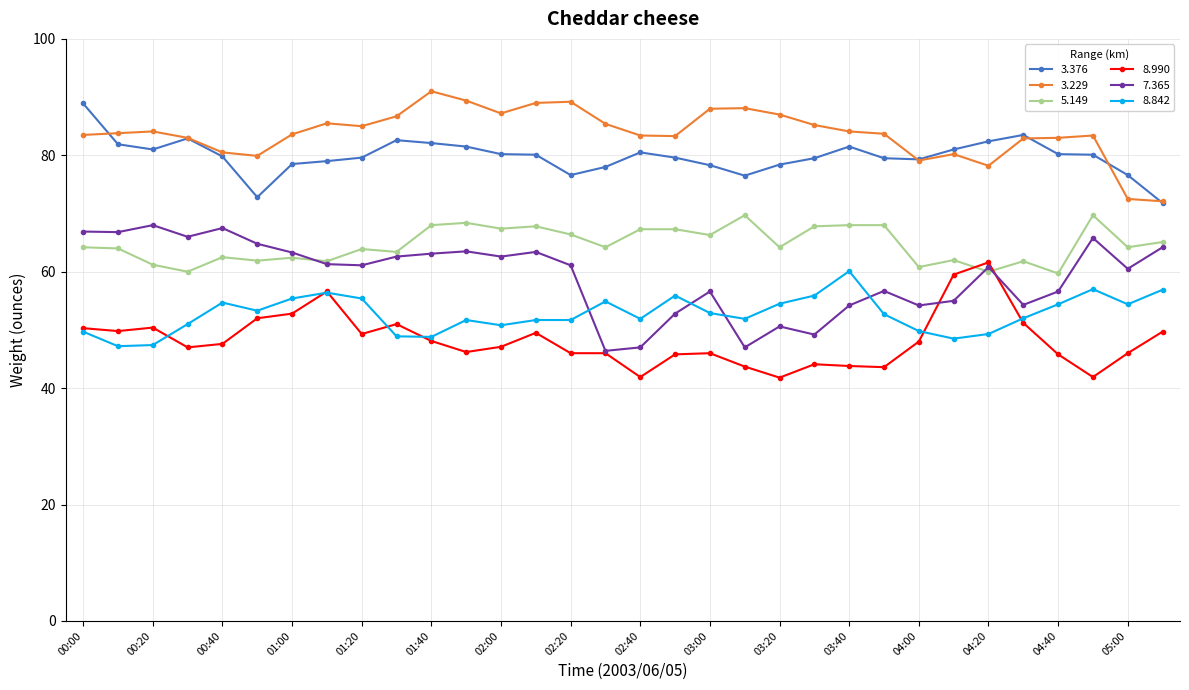

True or false: 5.149 has more than 0 points higher than both neighbors.

True